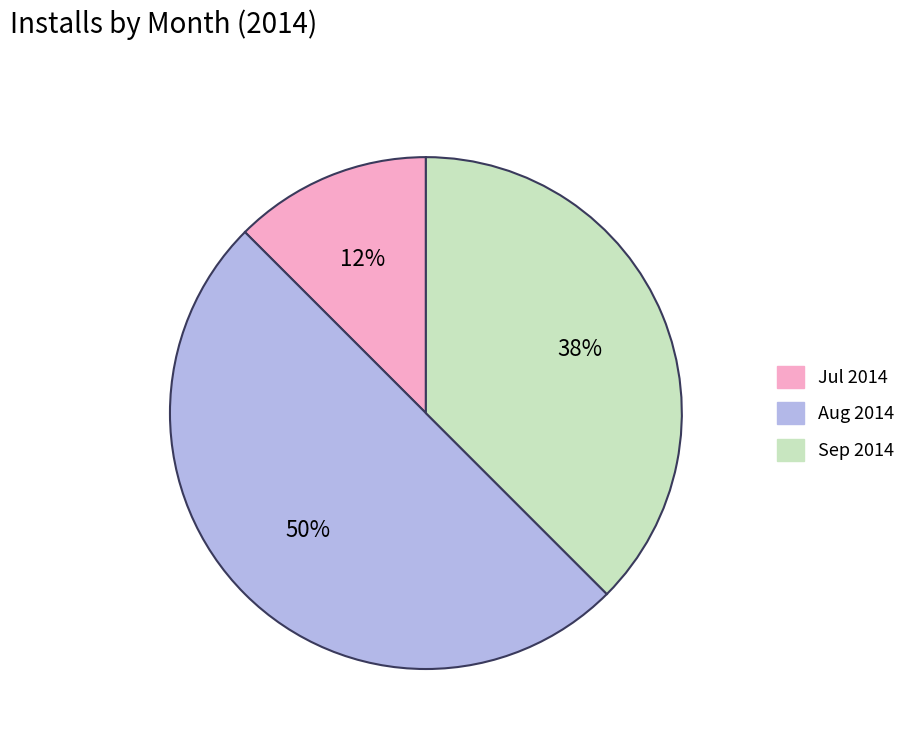

To the nearest percent, what is the average slice percentage?

33%